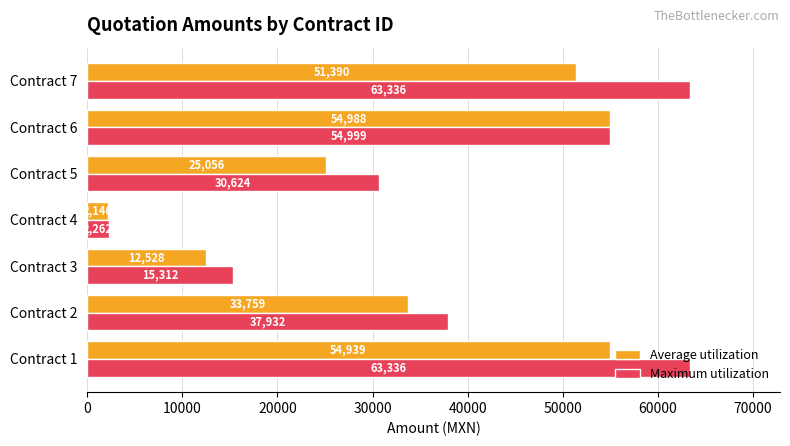

Which series has the widest spread of values?

Maximum utilization